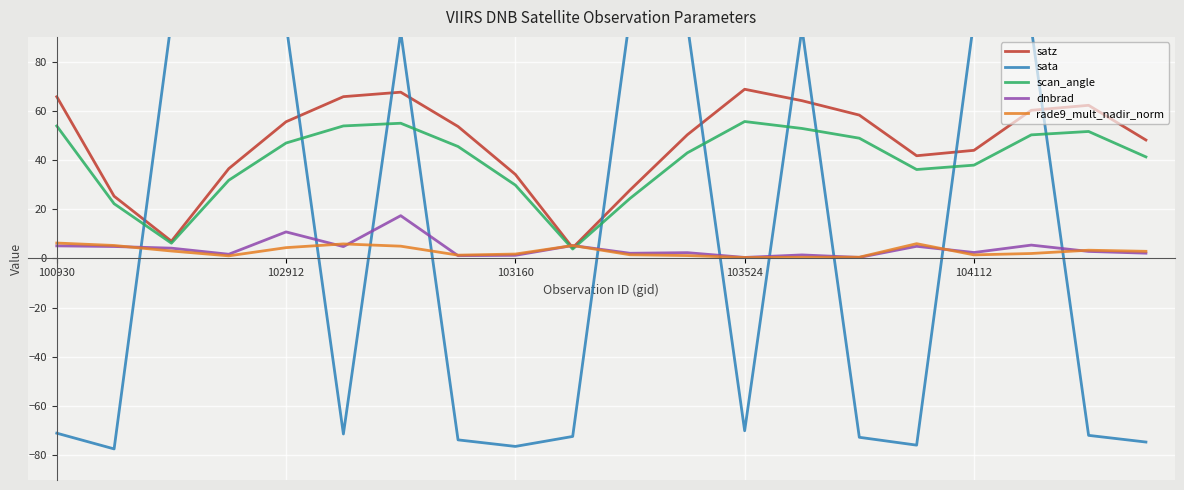

Is it true that dnbrad equals 4.8 at 5?

True